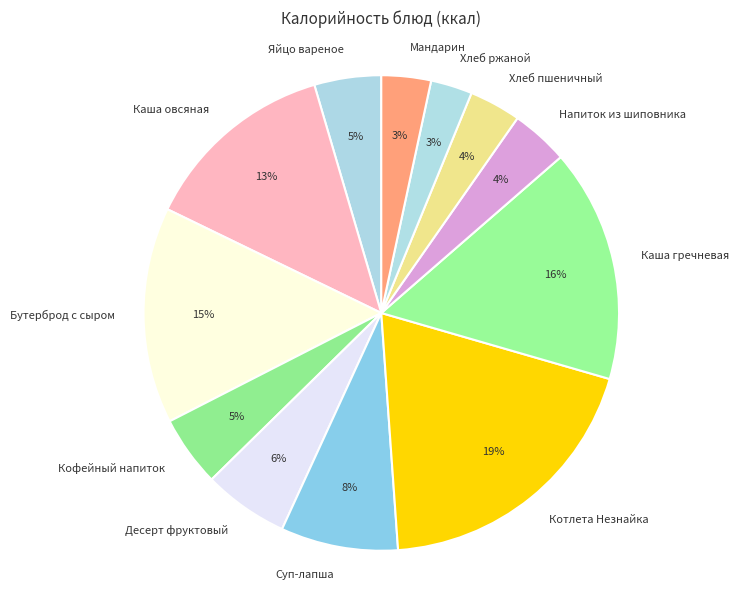

Count the number of slices in the pie.

12